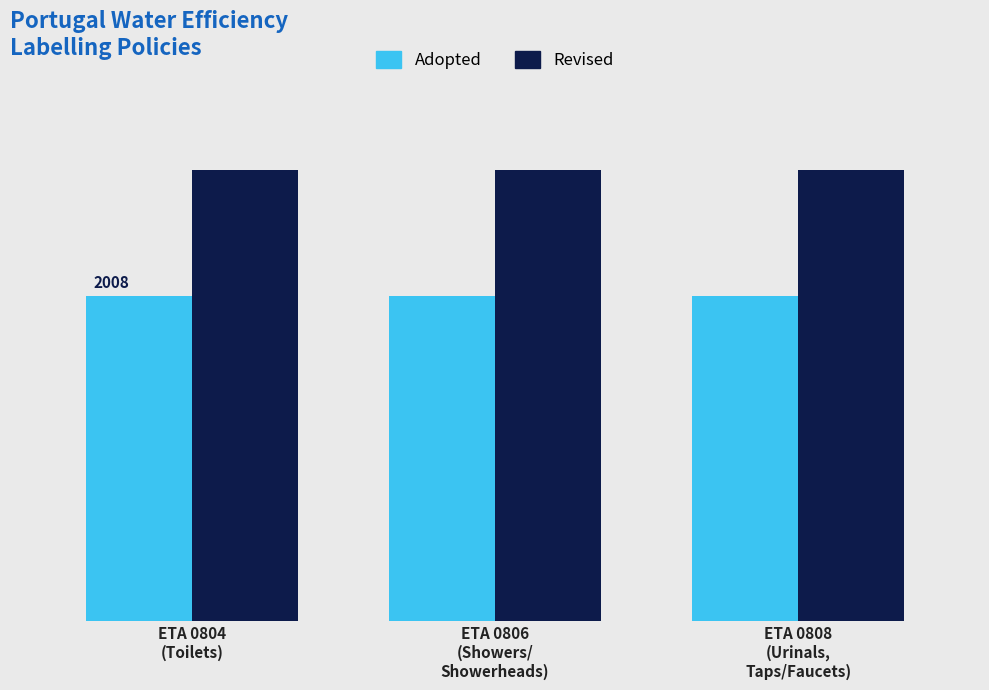

True or false: Revised has a value of 3100 at ETA 0806
(Showers/
Showerheads).

False